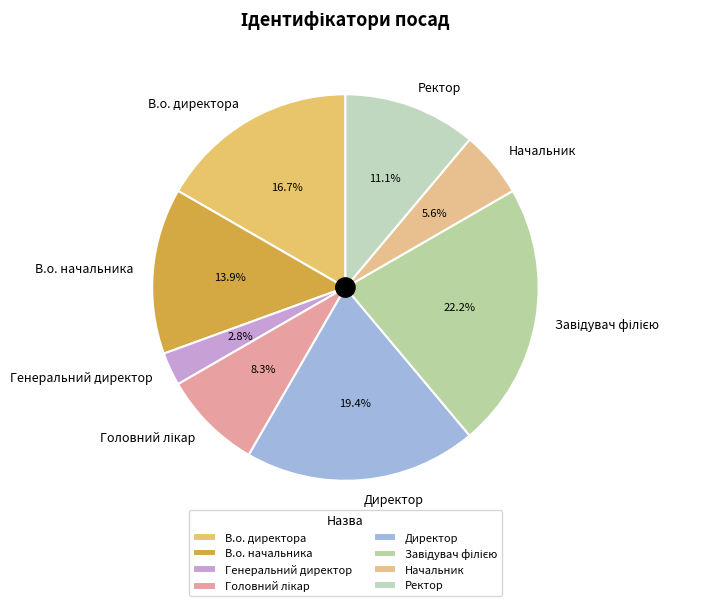

What percentage is the В.о. директора slice, to the nearest percent?

17%